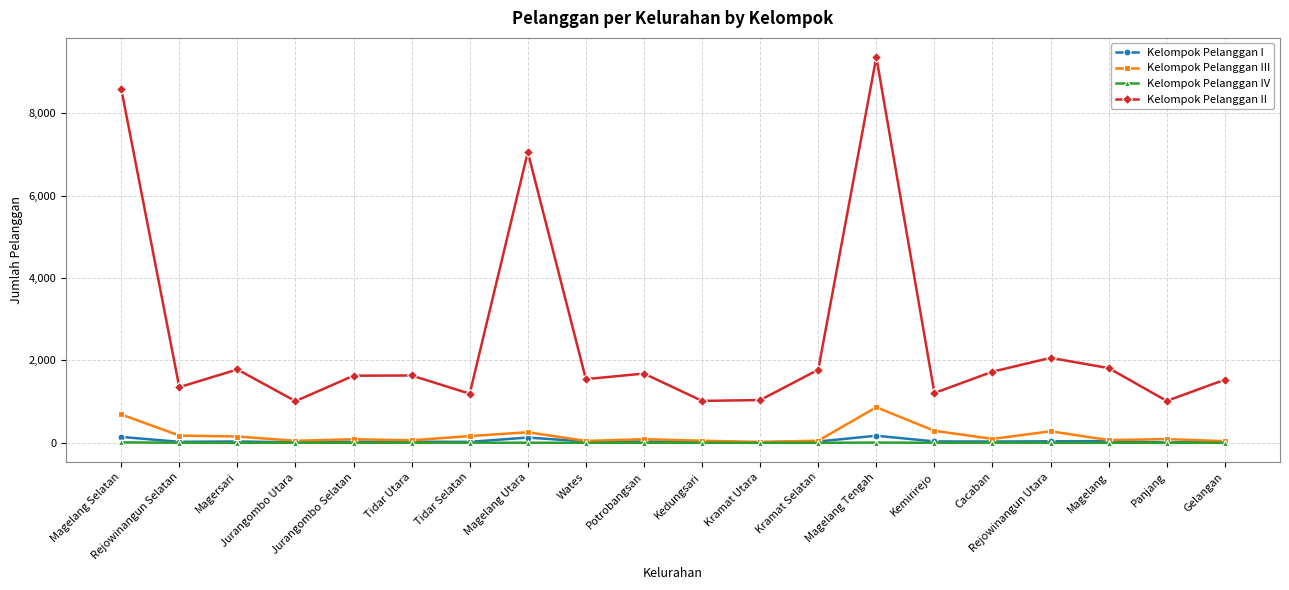

What is the difference between the Kelompok Pelanggan I values at Tidar Utara and Potrobangsan?

5